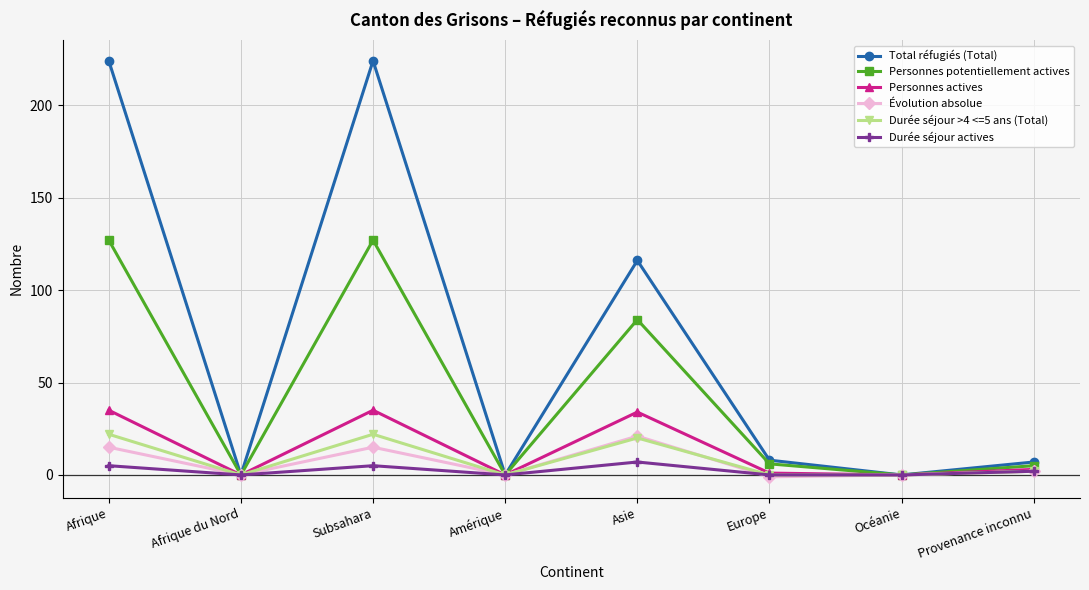

True or false: Personnes potentiellement actives has a value of 27 at Subsahara.

False